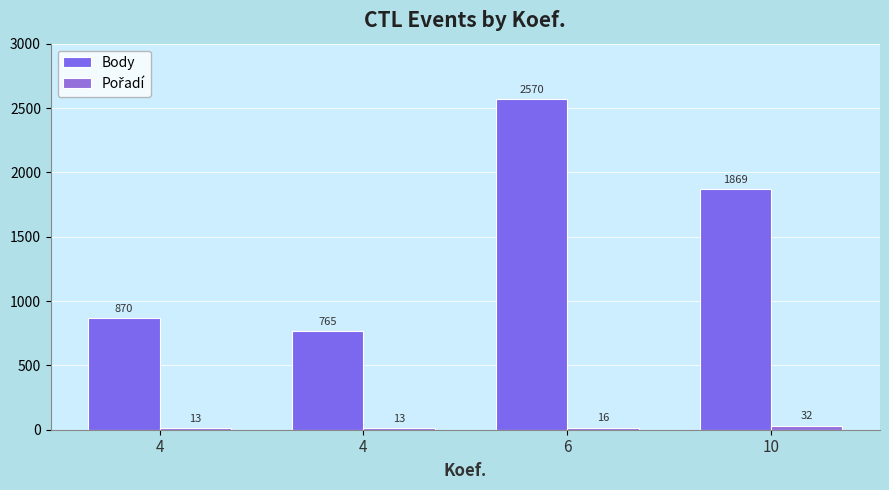

Between 4 and 10, which is larger?

10